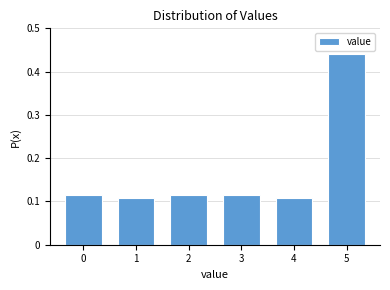

True or false: the data shows 0.2 at 1.

False